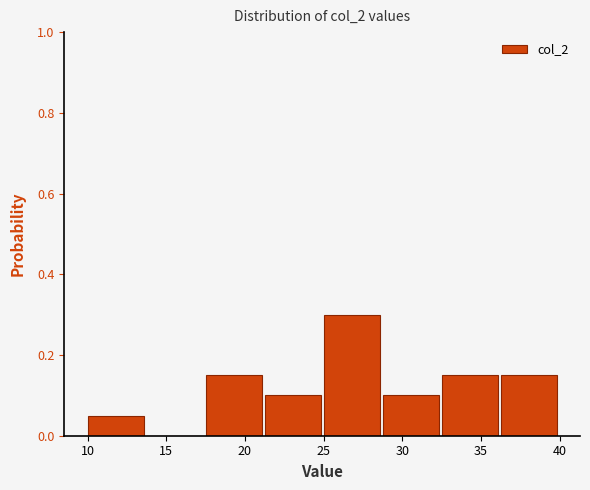

Over which range of the x-axis is the bar tallest?

25.00 to 28.75